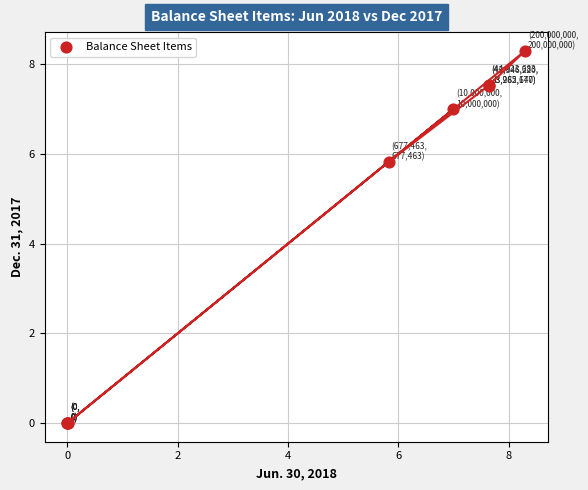

What Y value in the scatter plot is closest to 4?

5.8